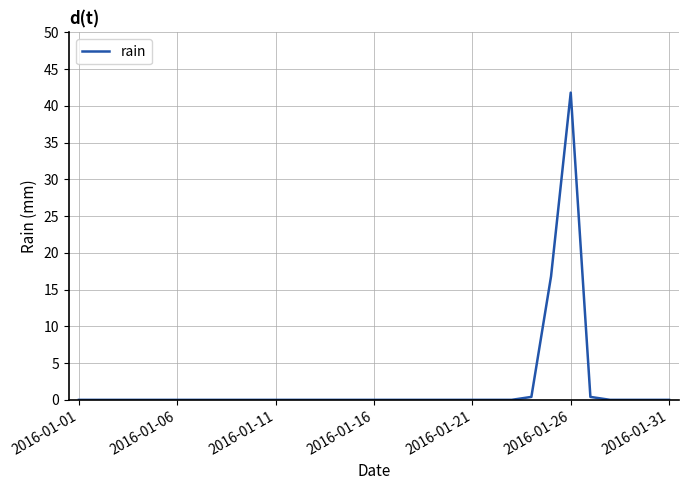

What is the maximum value shown in the chart?

41.8